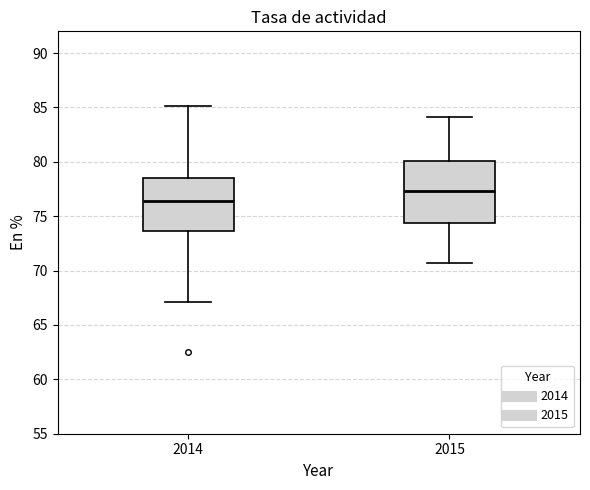

Reading left to right, read every box against the y-axis: the position of its median line, the range the box covers, and the ends of its whiskers. The values are not printed on the chart, so give them approximately, as read against the axis.

2014: median 76.5, box 73.5 to 78.5, whiskers 67.0 to 85.0
2015: median 77.5, box 74.5 to 80.0, whiskers 70.5 to 84.0